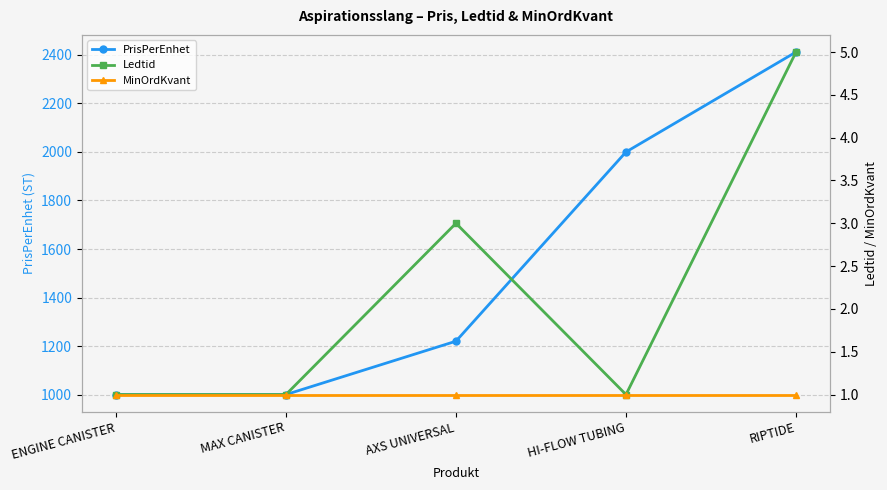

The MinOrdKvant series shows 0 at RIPTIDE. True or false?

False